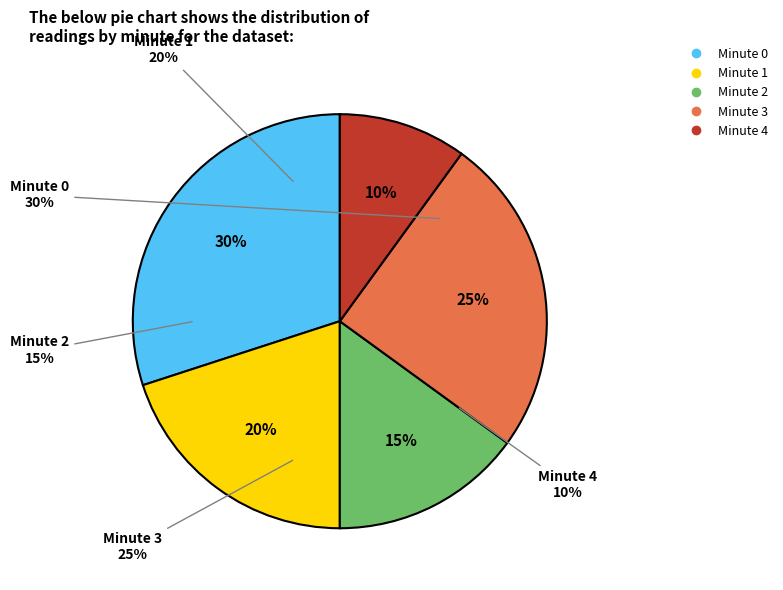

How many segments does this pie chart have?

5